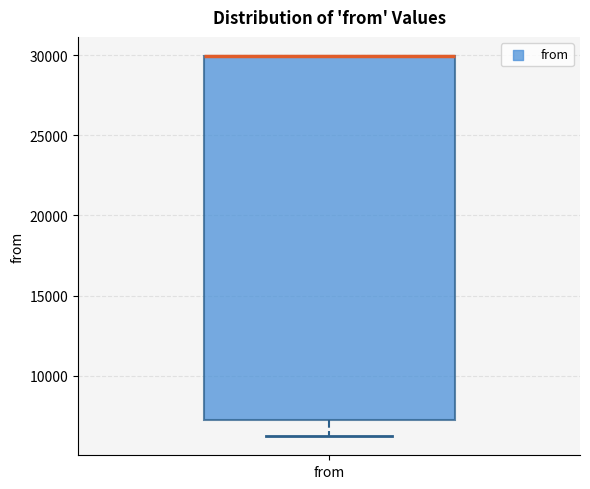

Read this box plot against the y-axis: the position of the median line, the range covered by the box, and the ends of both whiskers. The values are not printed on the chart, so give them approximately, as read against the axis.

median 30000 (drawn on the box's upper edge), box 7500 to 30000, whiskers 6000 to 30000